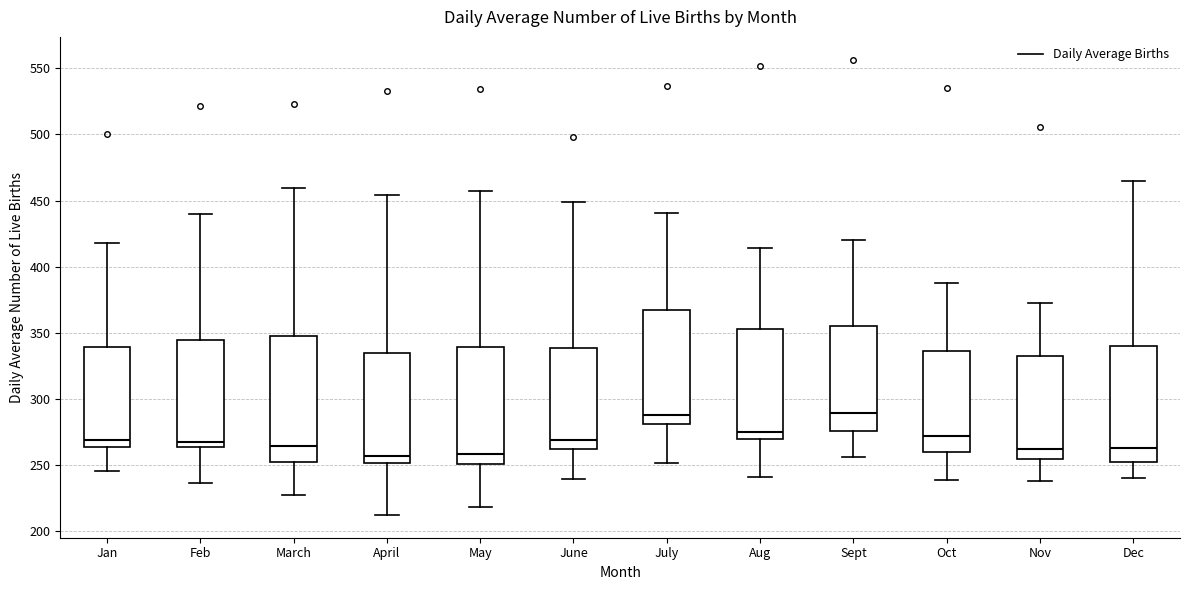

Comparing the boxes themselves (not the whiskers), which one is the tallest?

March